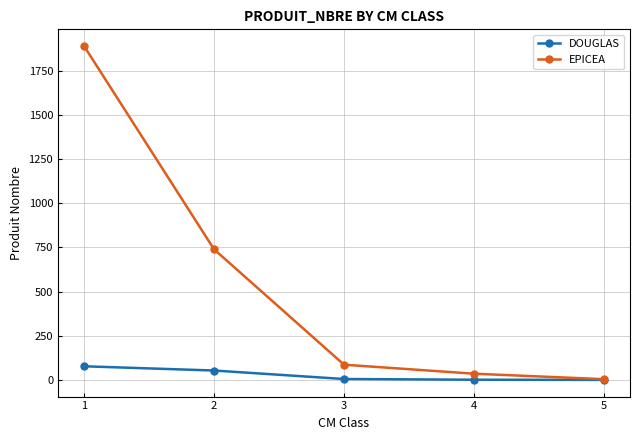

What is the sum of all EPICEA values?

2753